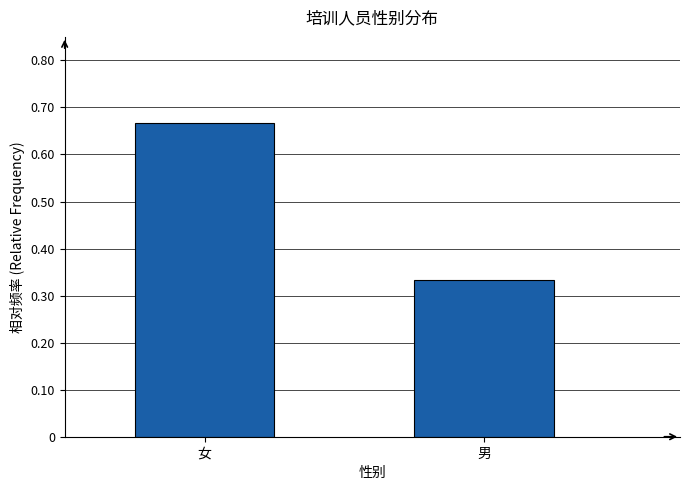

Between 男 and 女, which is larger?

女